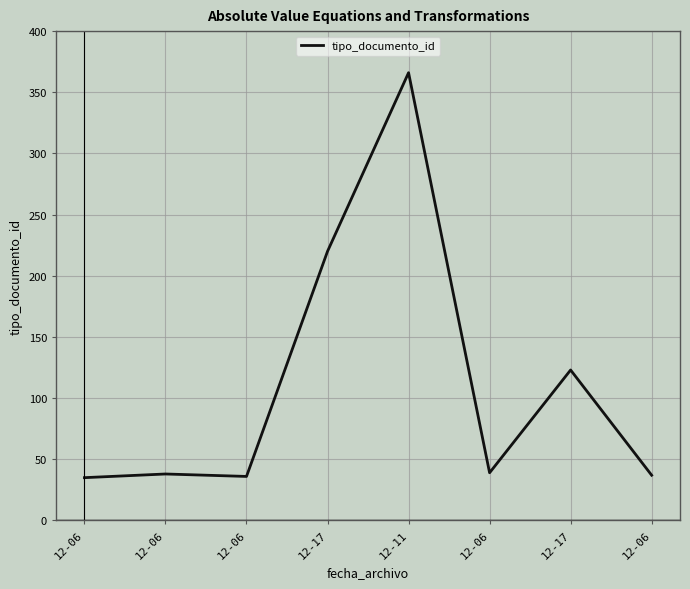

How many lines are shown in the chart?

1